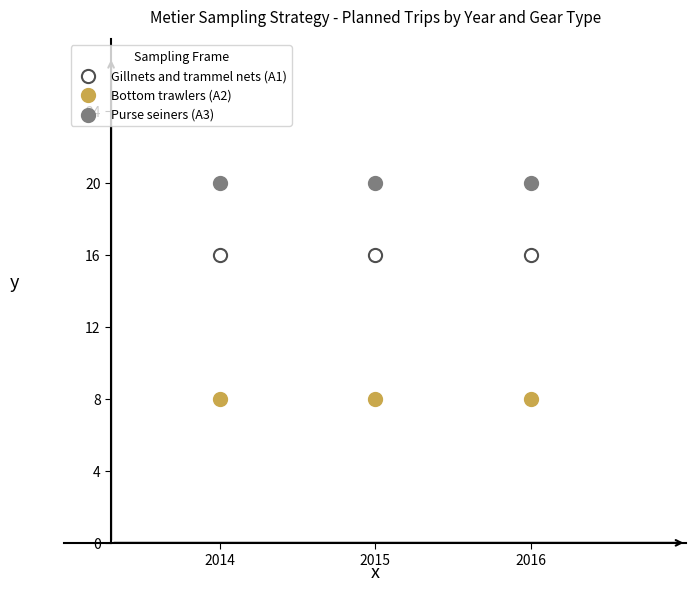

Which series contains the lowest Y value?

Bottom trawlers (A2)